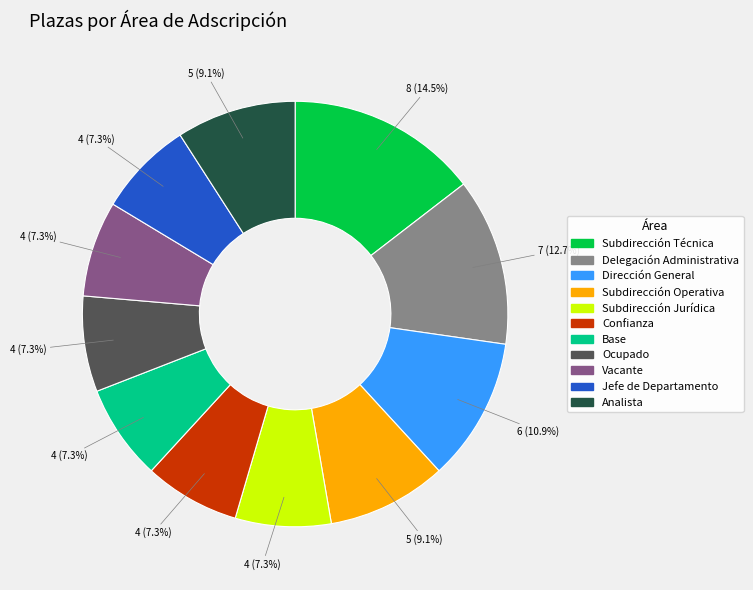

To the nearest percent, what percentage of the pie is Confianza?

7%